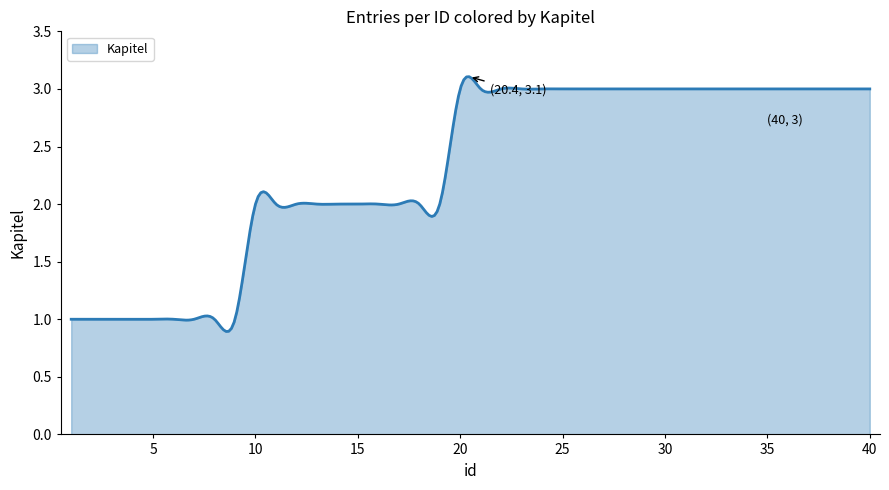

What is the difference between the maximum and minimum values?

2.2